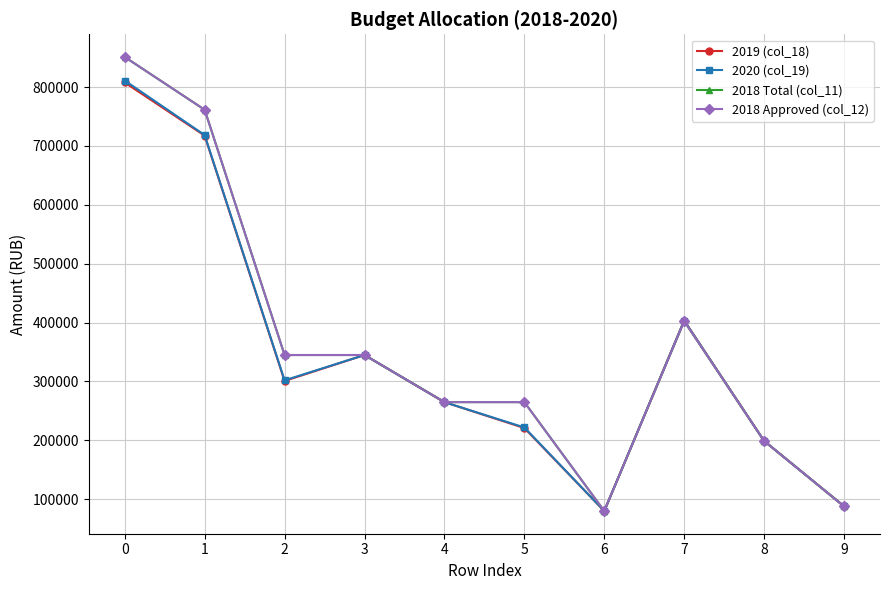

At which label is 2018 Total (col_11) closest to 465499?

7